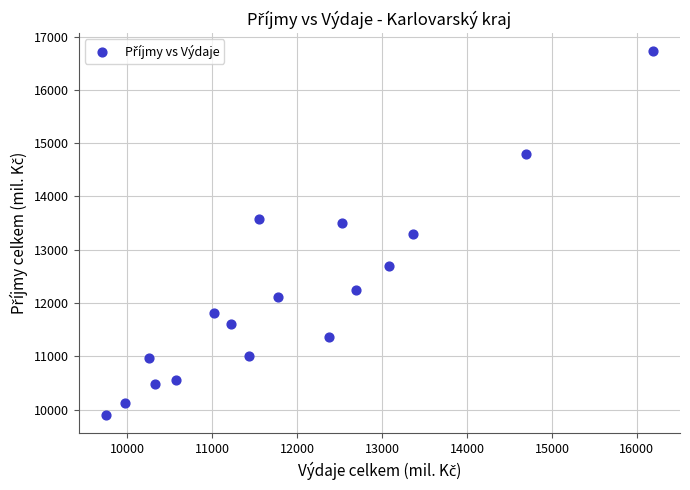

What is the range of Y values (max minus min)?

6823.1